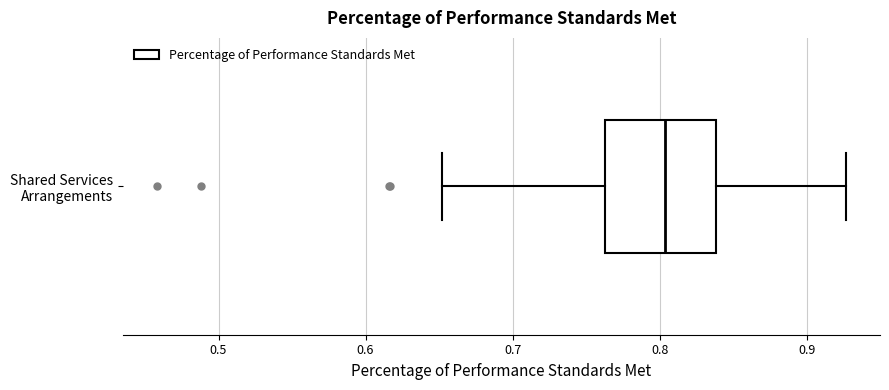

Where does the median line of the box for Shared Services Arrangements sit on the x-axis? The values are not printed on the chart, so give them approximately, as read against the axis.

0.80